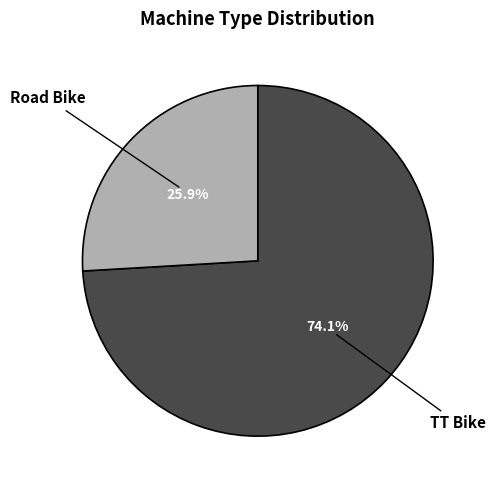

Is there any slice that represents more than half of the pie?

Yes